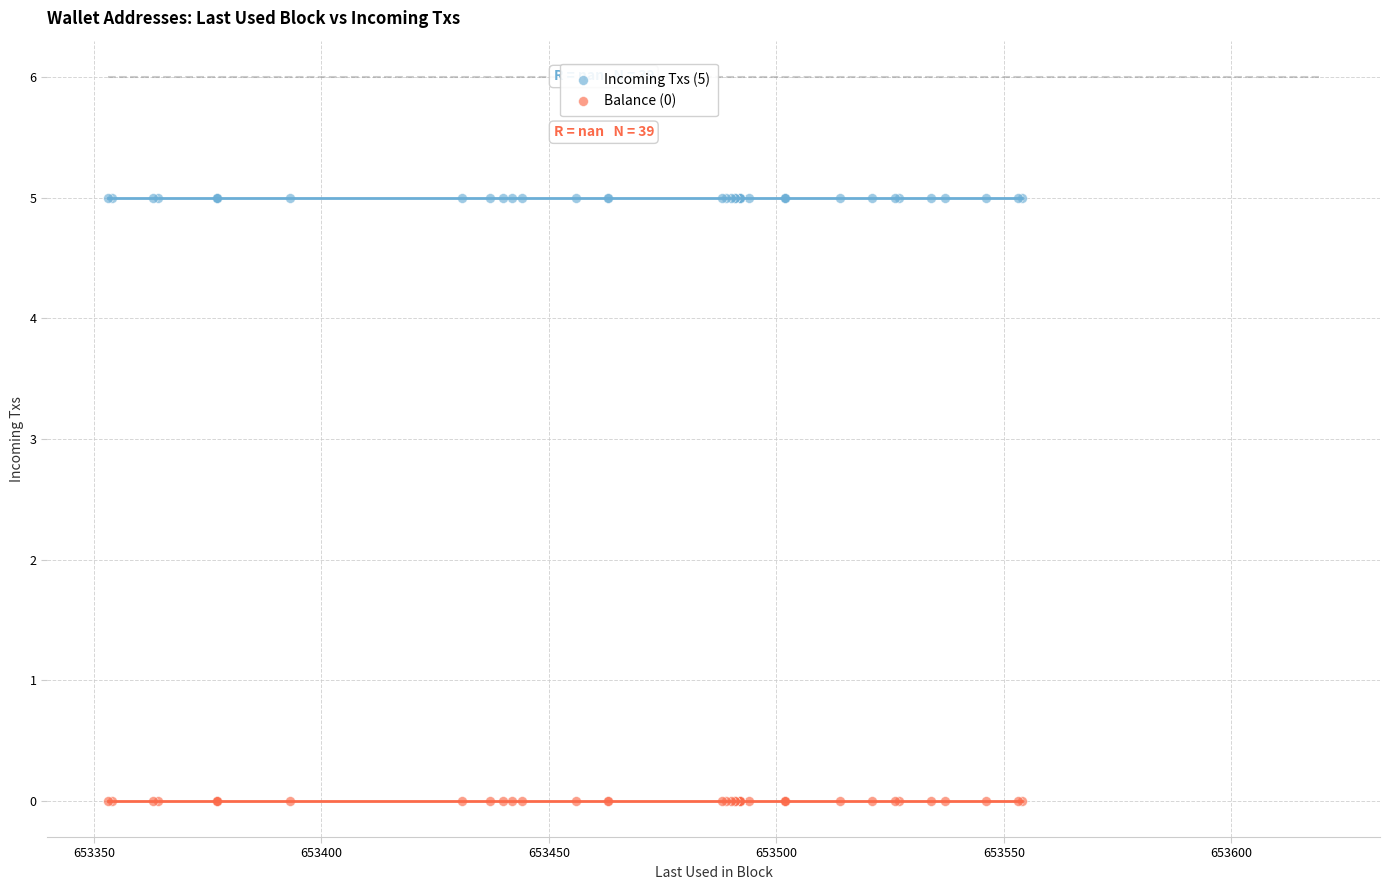

Which series contains the lowest Y value?

Balance (0)